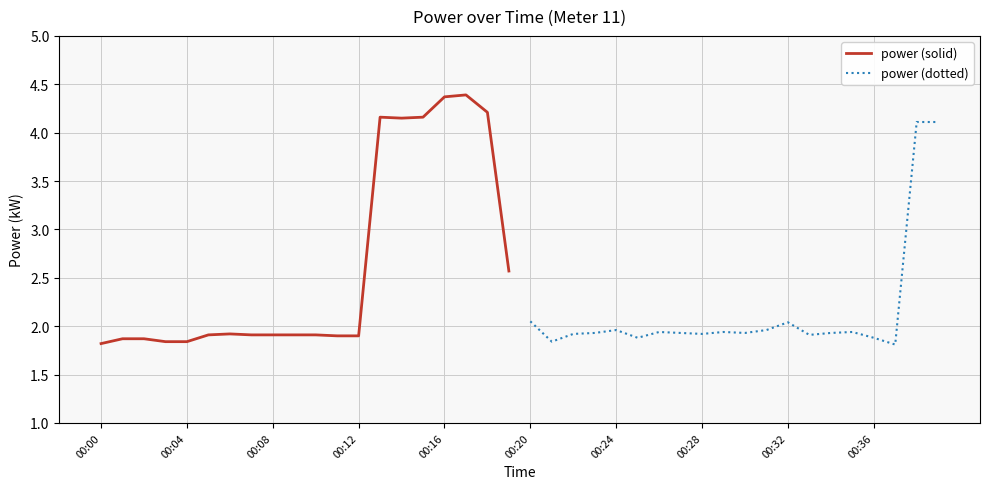

What is the sum of all power (solid) values?

52.5